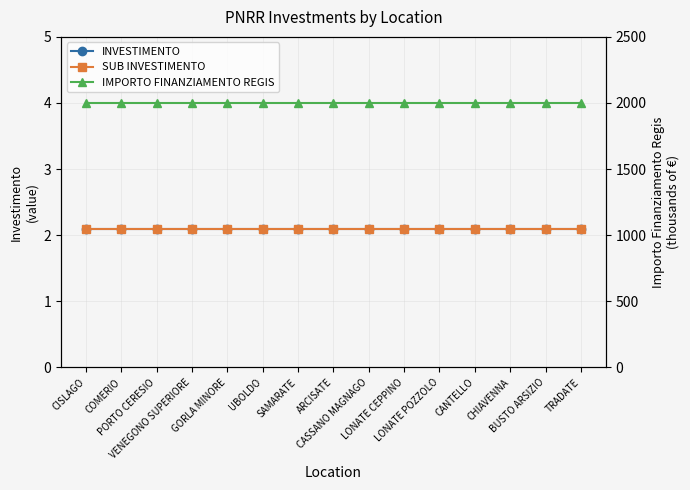

Reading left to right, extract all data points from this chart.

INVESTIMENTO: CISLAGO=2.1	COMERIO=2.1	PORTO CERESIO=2.1	VENEGONO SUPERIORE=2.1	GORLA MINORE=2.1	UBOLDO=2.1	SAMARATE=2.1	ARCISATE=2.1	CASSANO MAGNAGO=2.1	LONATE CEPPINO=2.1	LONATE POZZOLO=2.1	CANTELLO=2.1	CHIAVENNA=2.1	BUSTO ARSIZIO=2.1	TRADATE=2.1
SUB INVESTIMENTO: CISLAGO=2.1	COMERIO=2.1	PORTO CERESIO=2.1	VENEGONO SUPERIORE=2.1	GORLA MINORE=2.1	UBOLDO=2.1	SAMARATE=2.1	ARCISATE=2.1	CASSANO MAGNAGO=2.1	LONATE CEPPINO=2.1	LONATE POZZOLO=2.1	CANTELLO=2.1	CHIAVENNA=2.1	BUSTO ARSIZIO=2.1	TRADATE=2.1
IMPORTO FINANZIAMENTO REGIS: CISLAGO=2000.0	COMERIO=2000.0	PORTO CERESIO=2000.0	VENEGONO SUPERIORE=2000.0	GORLA MINORE=2000.0	UBOLDO=2000.0	SAMARATE=2000.0	ARCISATE=2000.0	CASSANO MAGNAGO=2000.0	LONATE CEPPINO=2000.0	LONATE POZZOLO=2000.0	CANTELLO=2000.0	CHIAVENNA=2000.0	BUSTO ARSIZIO=2000.0	TRADATE=2000.0